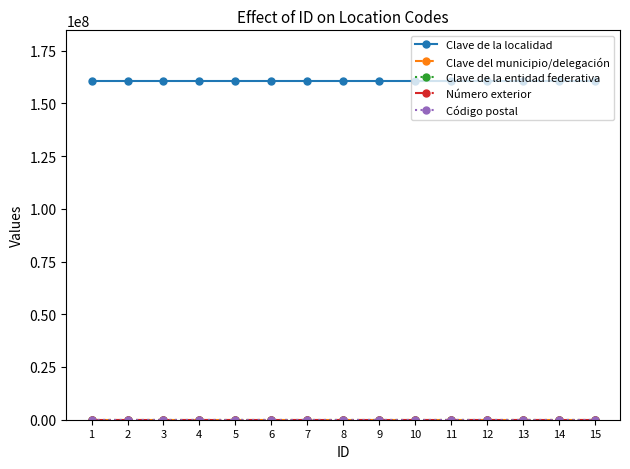

What is the minimum value shown in the chart?

16